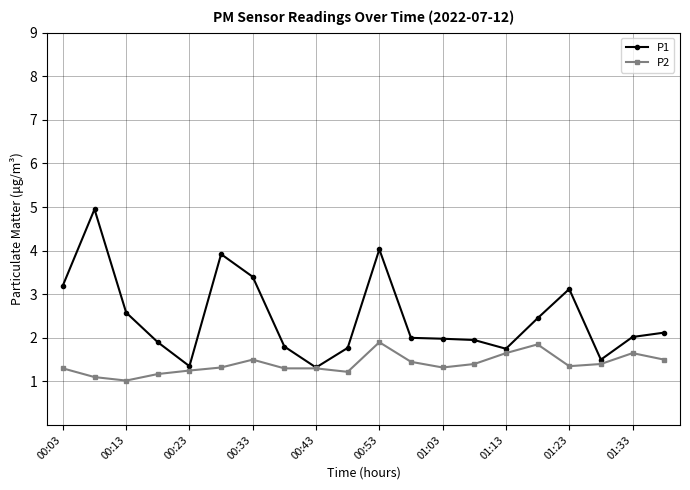

What is the highest value of the P1 series?

5.0